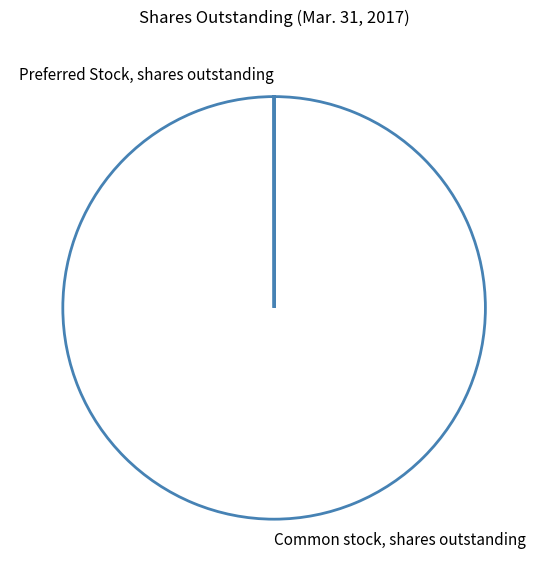

Which category accounts for the majority?

Common stock, shares outstanding